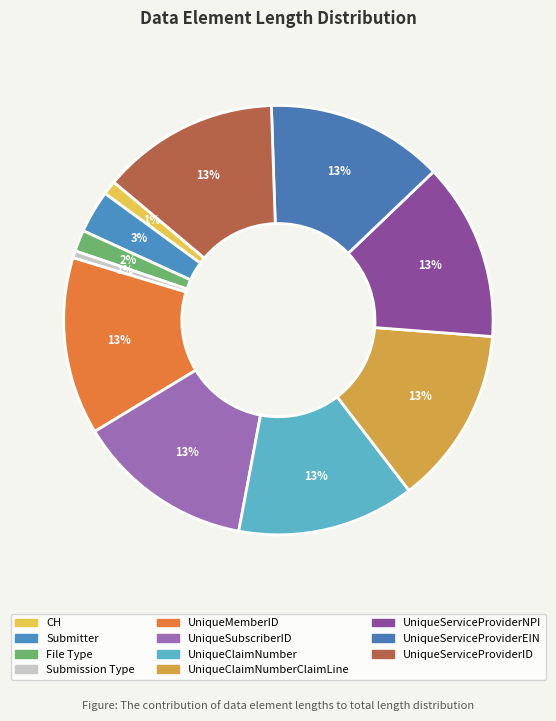

To the nearest percent, what percentage of the pie is File Type?

2%